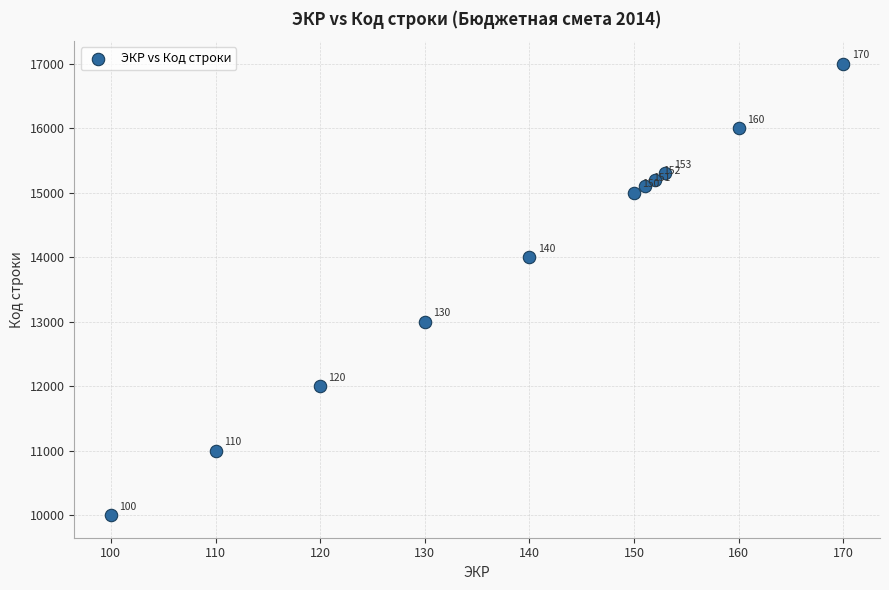

What Y value in the scatter plot is closest to 13500?

13000